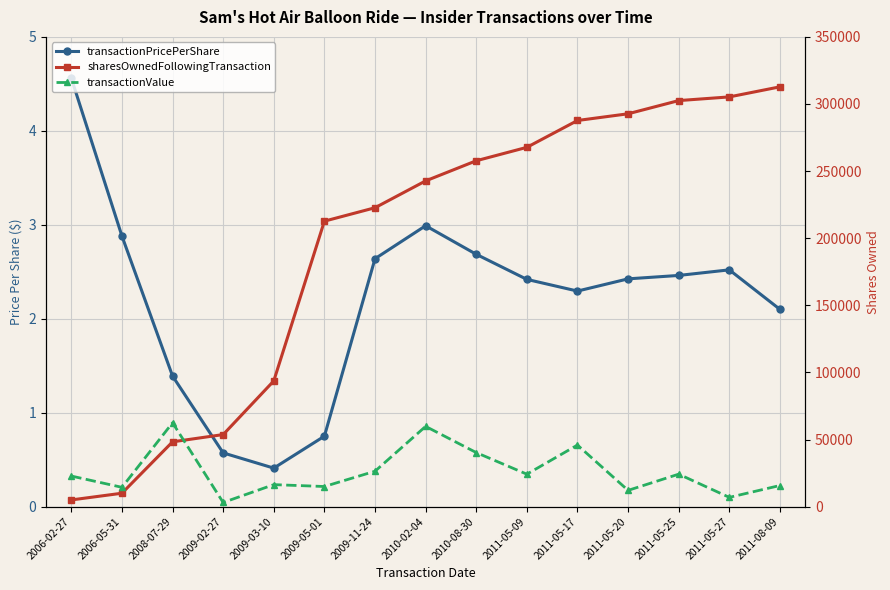

True or false: sharesOwnedFollowingTransaction and transactionPricePerShare intersect in this chart.

False